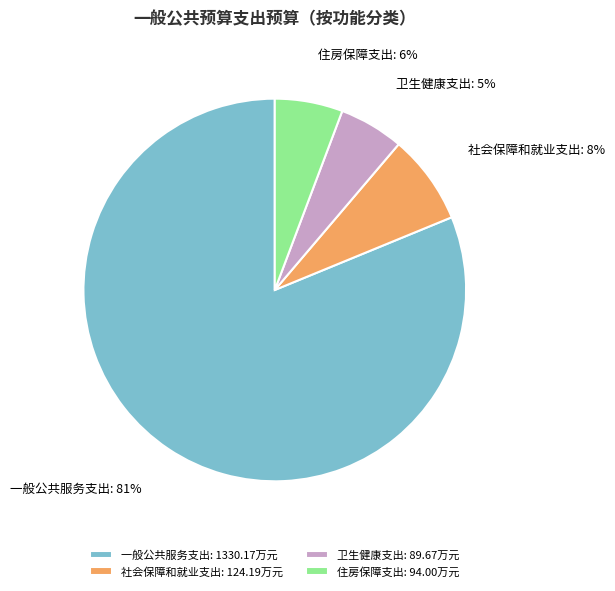

Count the number of slices in the pie.

4